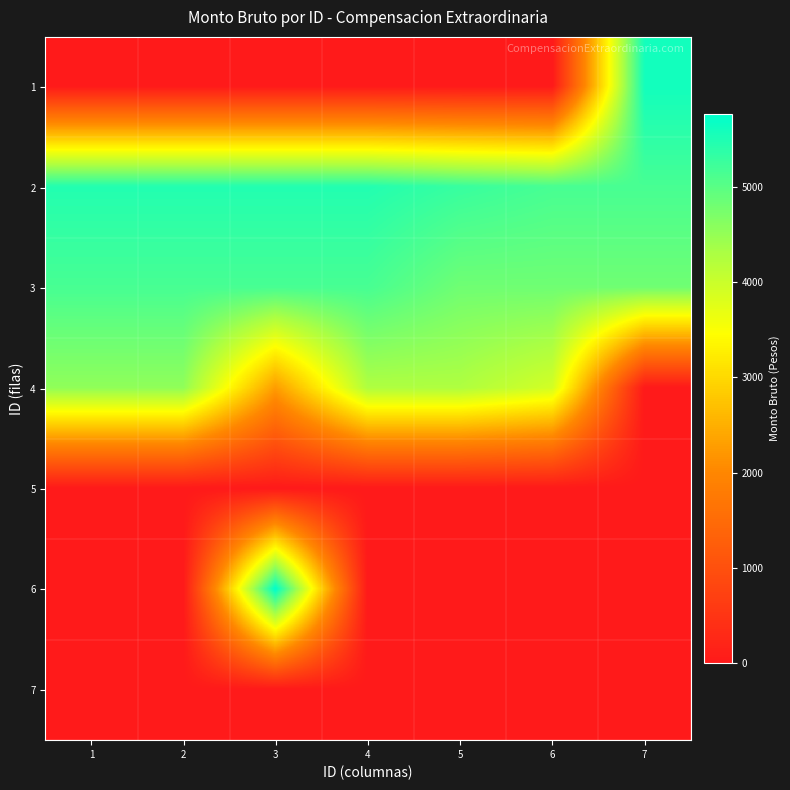

Reading right to left, list all the values displayed in this chart.

1: 7=5602.1	6=0.0	5=0.0	4=0.0	3=0.0	2=0.0	1=0.0
2: 7=5149.9	6=5149.9	5=5286.5	4=5465.6	3=5465.6	2=5465.6	1=5465.6
3: 7=4810.4	6=4810.4	5=4810.4	4=5149.9	3=5149.9	2=5149.9	1=5149.9
4: 7=0.0	6=3900.1	5=4264.1	4=4264.1	3=2268.6	2=4537.3	1=4537.3
5: 7=0.0	6=0.0	5=0.0	4=0.0	3=0.0	2=0.0	1=0.0
6: 7=0.0	6=0.0	5=0.0	4=0.0	3=5763.2	2=0.0	1=0.0
7: 7=0.0	6=0.0	5=0.0	4=0.0	3=0.0	2=0.0	1=0.0